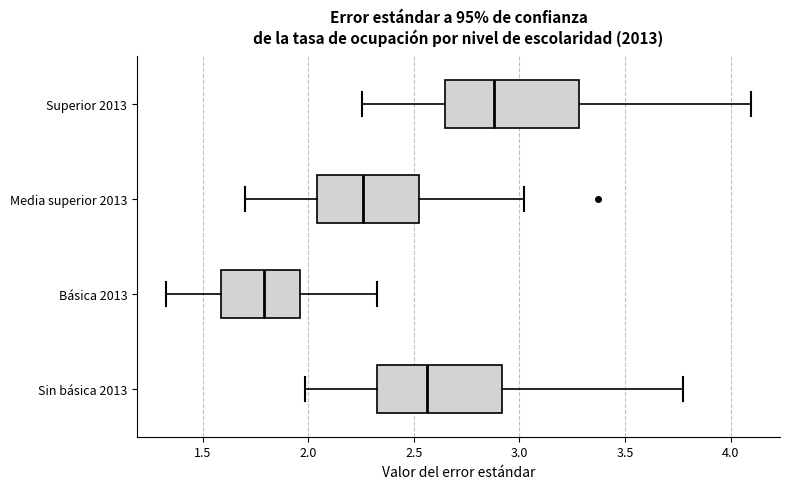

Reading bottom to top, transcribe this box plot: for each box, give where its median line is, the range the box spans, and where its two whiskers end, as read against the x-axis. The values are not printed on the chart, so give them approximately, as read against the axis.

Sin básica 2013: median 2.55, box 2.35 to 2.90, whiskers 2.00 to 3.80
Básica 2013: median 1.80, box 1.60 to 1.95, whiskers 1.35 to 2.35
Media superior 2013: median 2.25, box 2.05 to 2.50, whiskers 1.70 to 3.00
Superior 2013: median 2.90, box 2.65 to 3.30, whiskers 2.25 to 4.10